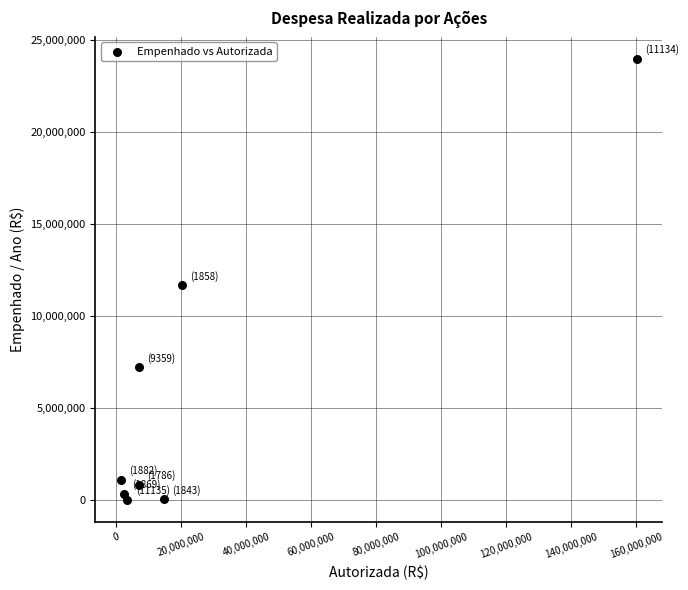

What is the range of X values (max minus min)?

158471021.0